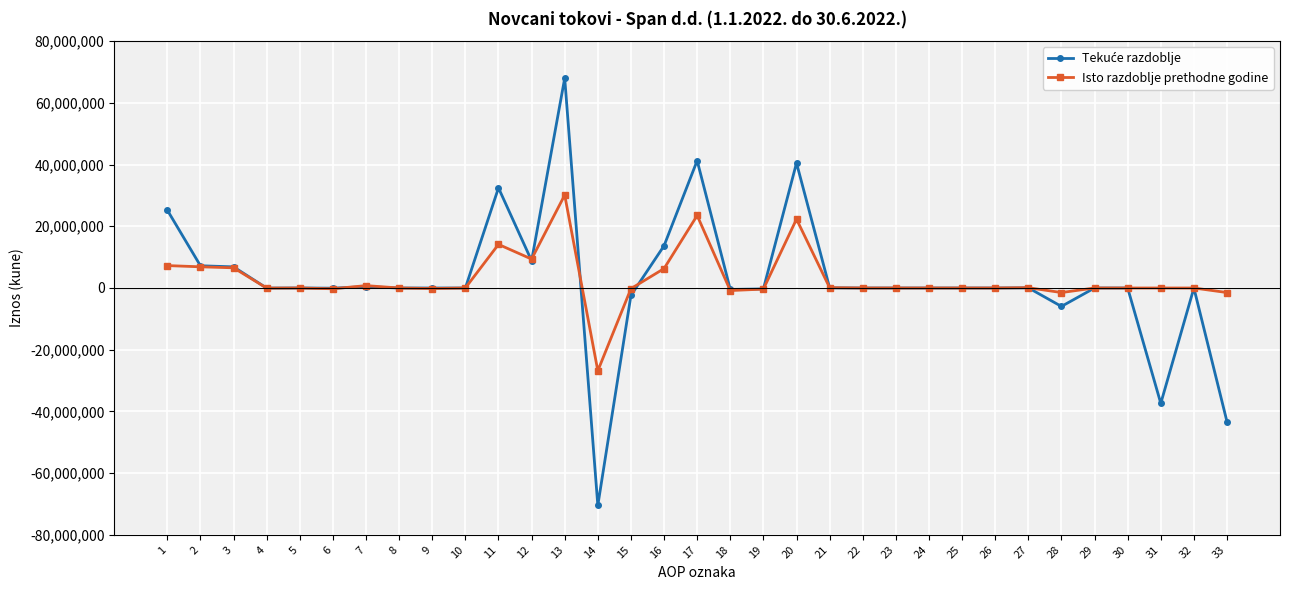

At which category is the sum across all series the highest?

13